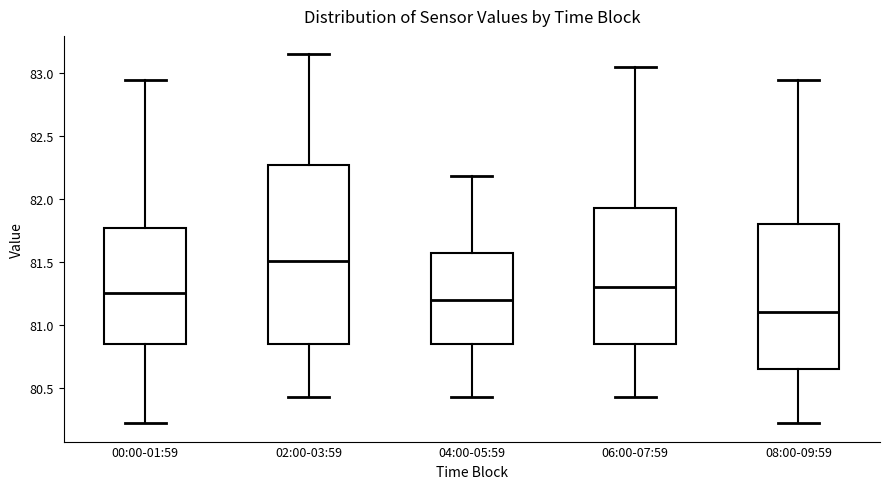

Which box's median line is the lowest?

08:00-09:59